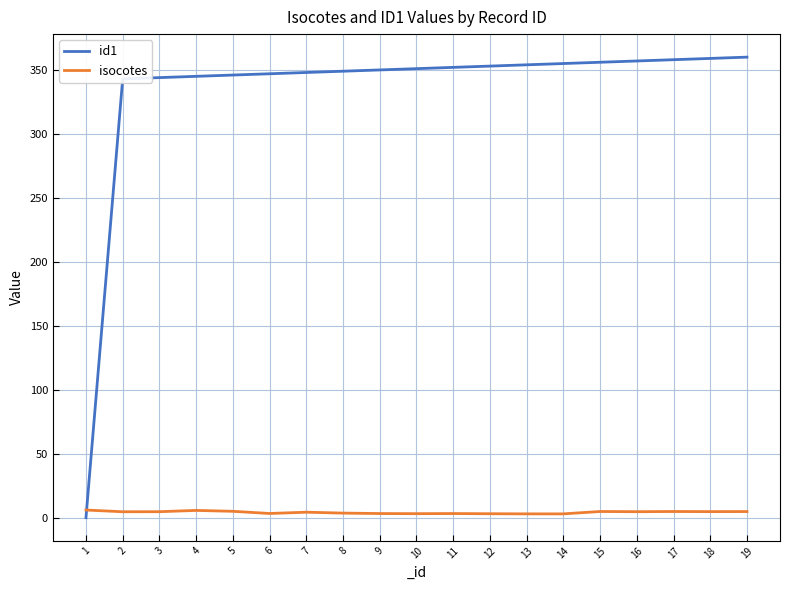

Is it true that id1 equals 189.2 at 11?

False